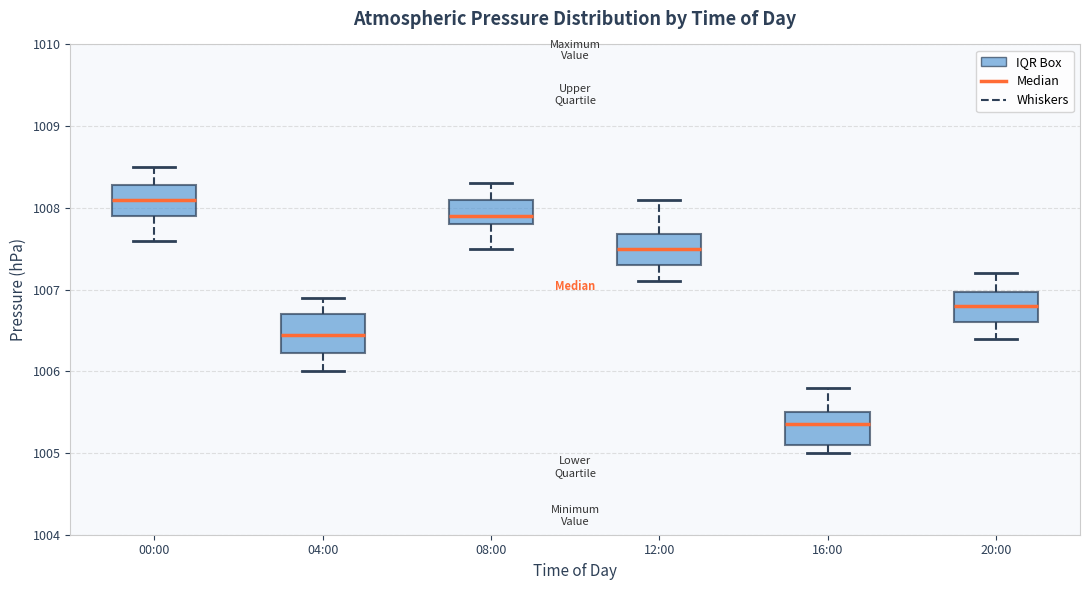

Reading left to right, transcribe this box plot: for each box, give where its median line is, the range the box spans, and where its two whiskers end, as read against the y-axis. The values are not printed on the chart, so give them approximately, as read against the axis.

00:00: median 1008.1, box 1007.9 to 1008.3, whiskers 1007.6 to 1008.5
04:00: median 1006.5, box 1006.2 to 1006.7, whiskers 1006.0 to 1006.9
08:00: median 1007.9, box 1007.8 to 1008.1, whiskers 1007.5 to 1008.3
12:00: median 1007.5, box 1007.3 to 1007.7, whiskers 1007.1 to 1008.1
16:00: median 1005.4, box 1005.1 to 1005.5, whiskers 1005.0 to 1005.8
20:00: median 1006.8, box 1006.6 to 1007.0, whiskers 1006.4 to 1007.2